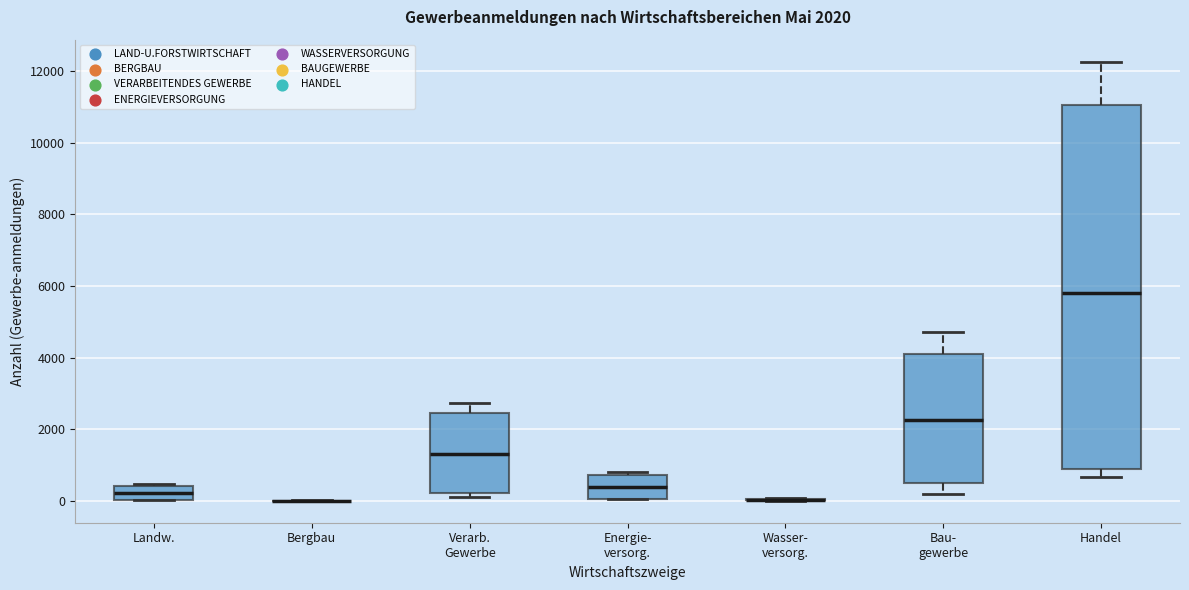

Comparing the boxes themselves (not the whiskers), which one is the tallest?

Handel